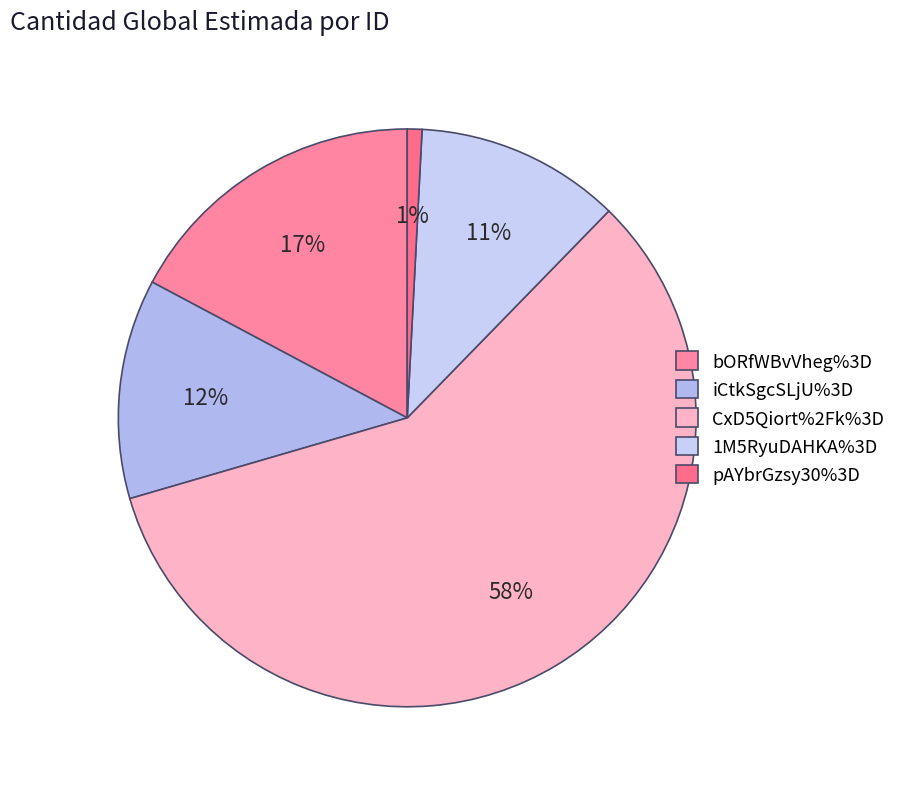

True or false: bORfWBvVheg%3D accounts for 17% of the total.

True